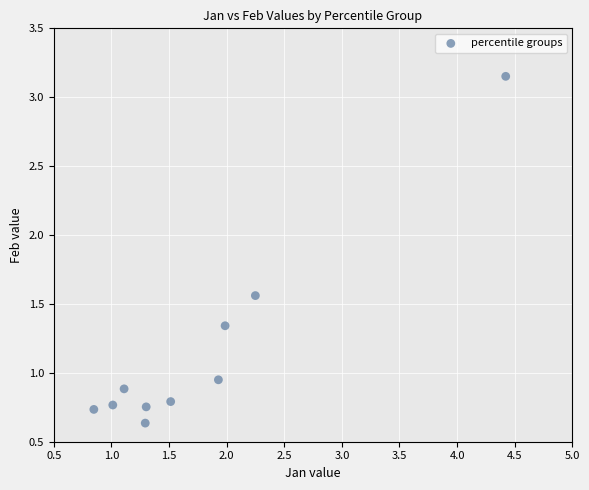

What is the average X value?

1.8